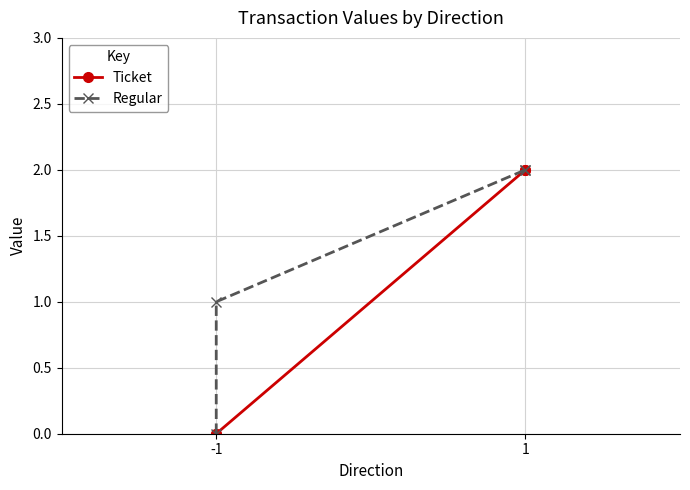

What are all the series names shown in the legend?

Ticket, Regular